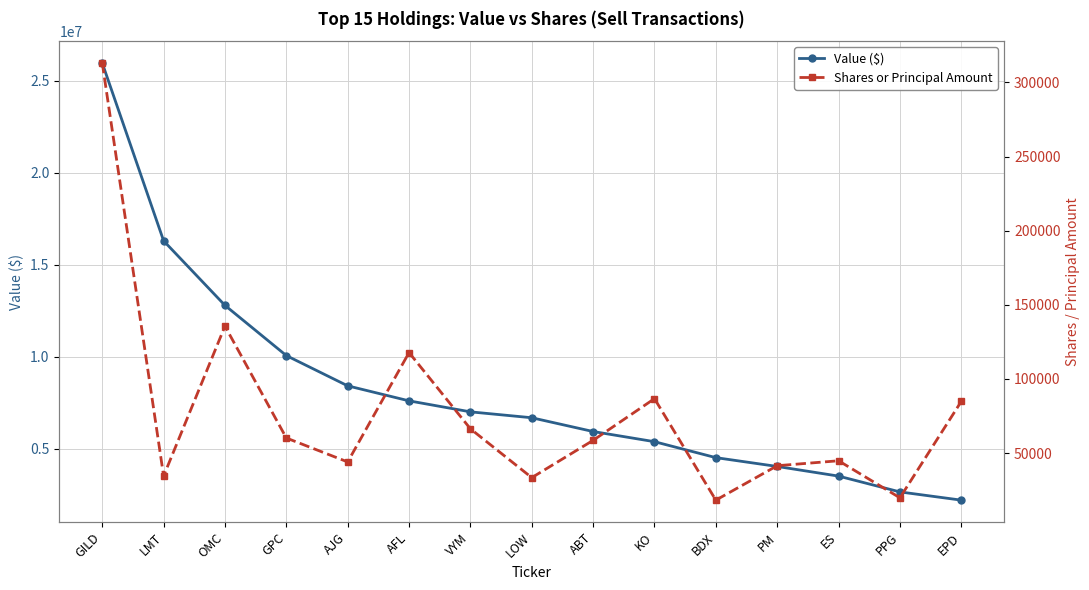

Rank the series at GILD from lowest to highest value.

Shares or Principal Amount, Value ($)